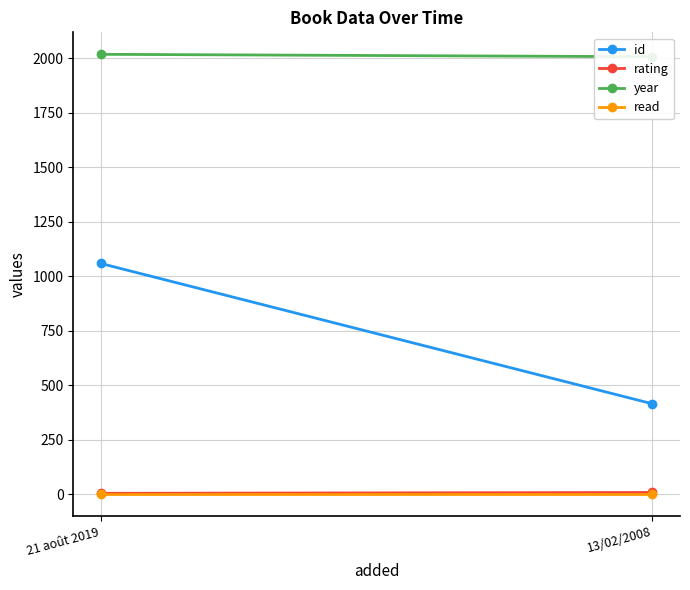

What is the label of the 2nd point from the left?

13/02/2008